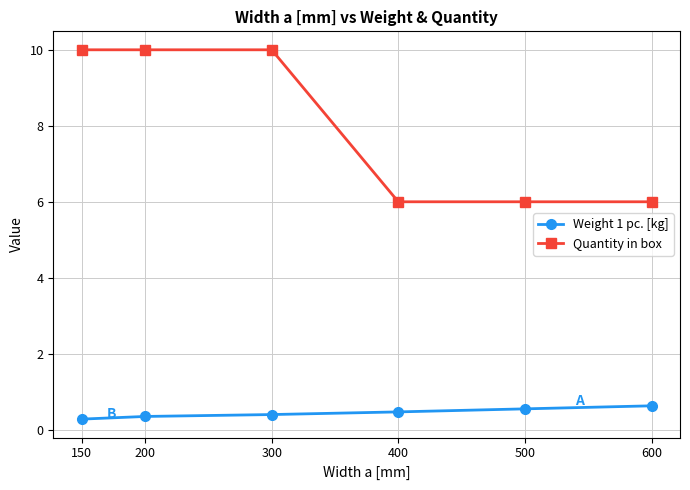

What is the difference between the highest and lowest values at 150?

9.7